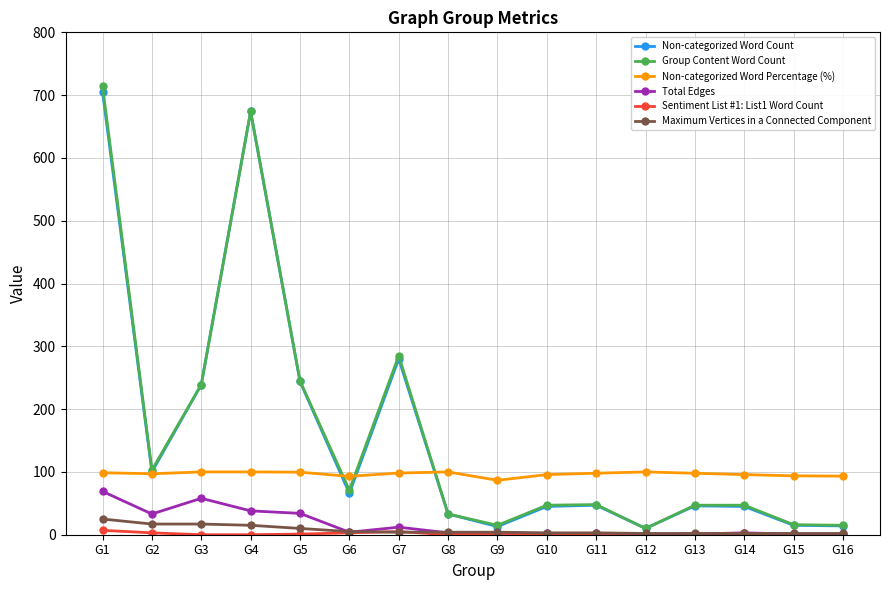

How many categories are shown in the chart?

16